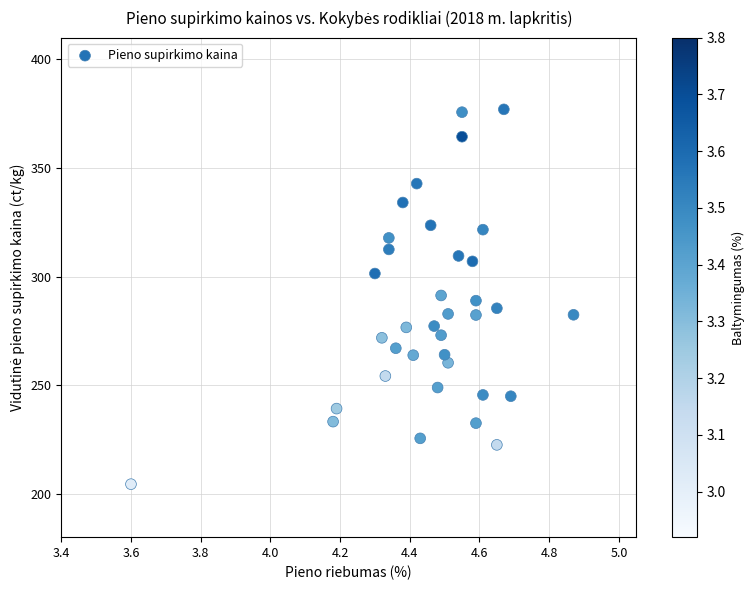

What is the range of X values (max minus min)?

1.3